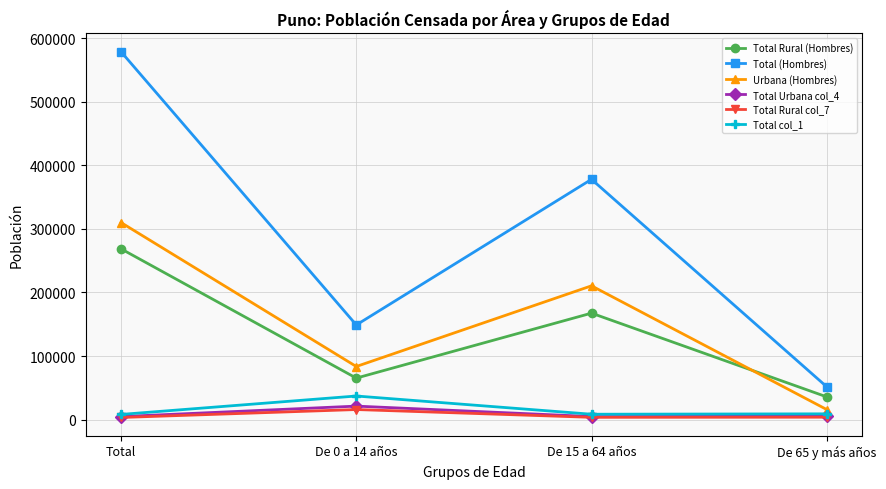

Read the Total (Hombres) value at Total, to the nearest 100.

578400